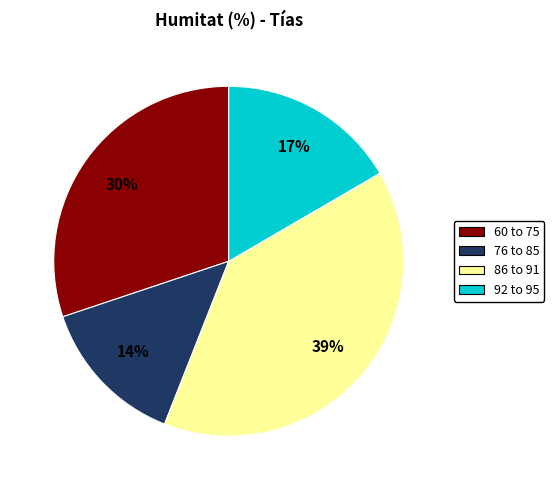

Is it true that 92 to 95 is 17% of the pie?

True